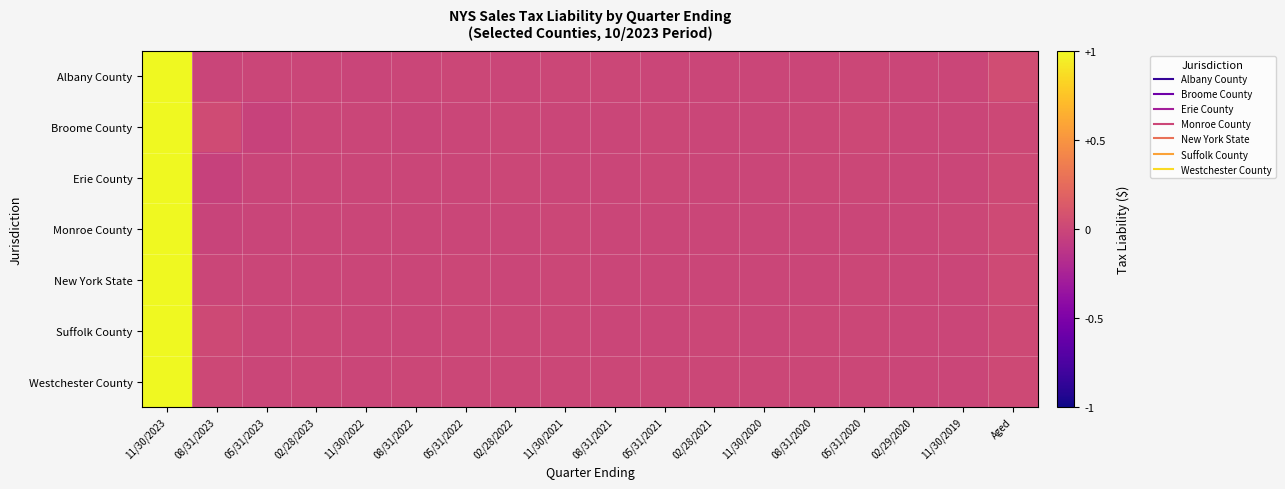

Reading left to right, transcribe all the data shown in this chart.

Albany County: 11/30/2023=1.0	08/31/2023=-0.0	05/31/2023=-0.0	02/28/2023=-0.0	11/30/2022=-0.0	08/31/2022=-0.0	05/31/2022=0.0	02/28/2022=-0.0	11/30/2021=0.0	08/31/2021=0.0	05/31/2021=-0.0	02/28/2021=-0.0	11/30/2020=-0.0	08/31/2020=-0.0	05/31/2020=0.0	02/29/2020=-0.0	11/30/2019=-0.0	Aged=0.0
Broome County: 11/30/2023=1.0	08/31/2023=0.0	05/31/2023=-0.0	02/28/2023=-0.0	11/30/2022=-0.0	08/31/2022=-0.0	05/31/2022=-0.0	02/28/2022=0.0	11/30/2021=-0.0	08/31/2021=-0.0	05/31/2021=0.0	02/28/2021=-0.0	11/30/2020=-0.0	08/31/2020=0.0	05/31/2020=0.0	02/29/2020=-0.0	11/30/2019=-0.0	Aged=0.0
Erie County: 11/30/2023=1.0	08/31/2023=-0.0	05/31/2023=-0.0	02/28/2023=-0.0	11/30/2022=-0.0	08/31/2022=-0.0	05/31/2022=-0.0	02/28/2022=0.0	11/30/2021=-0.0	08/31/2021=-0.0	05/31/2021=0.0	02/28/2021=-0.0	11/30/2020=-0.0	08/31/2020=0.0	05/31/2020=0.0	02/29/2020=-0.0	11/30/2019=-0.0	Aged=0.0
Monroe County: 11/30/2023=1.0	08/31/2023=-0.0	05/31/2023=-0.0	02/28/2023=-0.0	11/30/2022=-0.0	08/31/2022=-0.0	05/31/2022=-0.0	02/28/2022=-0.0	11/30/2021=0.0	08/31/2021=-0.0	05/31/2021=-0.0	02/28/2021=-0.0	11/30/2020=-0.0	08/31/2020=-0.0	05/31/2020=-0.0	02/29/2020=-0.0	11/30/2019=0.0	Aged=0.0
New York State: 11/30/2023=1.0	08/31/2023=-0.0	05/31/2023=-0.0	02/28/2023=-0.0	11/30/2022=-0.0	08/31/2022=-0.0	05/31/2022=0.0	02/28/2022=-0.0	11/30/2021=0.0	08/31/2021=-0.0	05/31/2021=-0.0	02/28/2021=-0.0	11/30/2020=-0.0	08/31/2020=-0.0	05/31/2020=0.0	02/29/2020=-0.0	11/30/2019=-0.0	Aged=0.0
Suffolk County: 11/30/2023=1.0	08/31/2023=0.0	05/31/2023=-0.0	02/28/2023=0.0	11/30/2022=-0.0	08/31/2022=-0.0	05/31/2022=0.0	02/28/2022=0.0	11/30/2021=0.0	08/31/2021=-0.0	05/31/2021=-0.0	02/28/2021=0.0	11/30/2020=-0.0	08/31/2020=0.0	05/31/2020=0.0	02/29/2020=-0.0	11/30/2019=-0.0	Aged=0.0
Westchester County: 11/30/2023=1.0	08/31/2023=0.0	05/31/2023=-0.0	02/28/2023=0.0	11/30/2022=-0.0	08/31/2022=0.0	05/31/2022=0.0	02/28/2022=0.0	11/30/2021=0.0	08/31/2021=0.0	05/31/2021=0.0	02/28/2021=0.0	11/30/2020=0.0	08/31/2020=0.0	05/31/2020=0.0	02/29/2020=-0.0	11/30/2019=-0.0	Aged=0.0